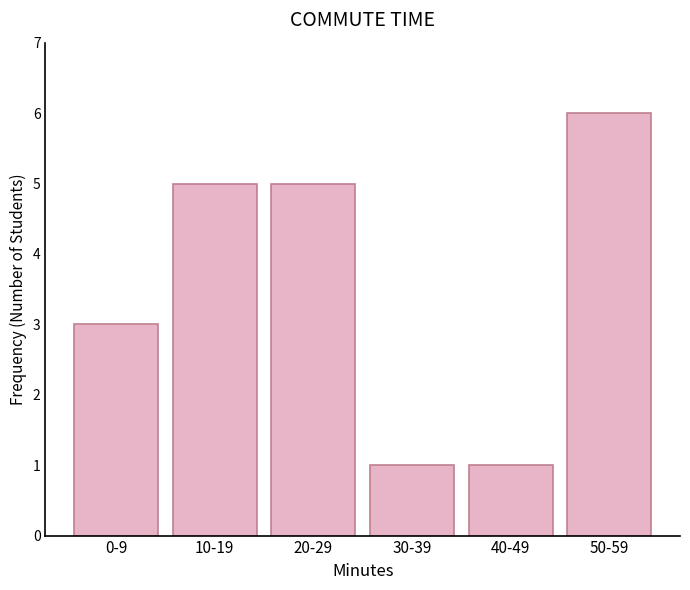

Reading left to right, transcribe all the data shown in this chart.

3	5	5	1	1	6